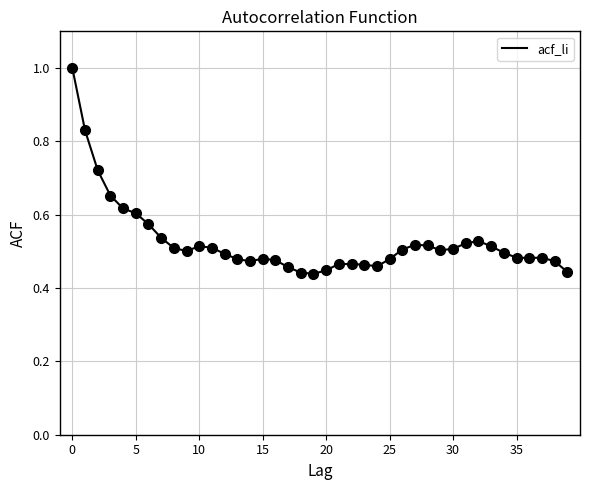

What is the greatest value displayed?

1.0